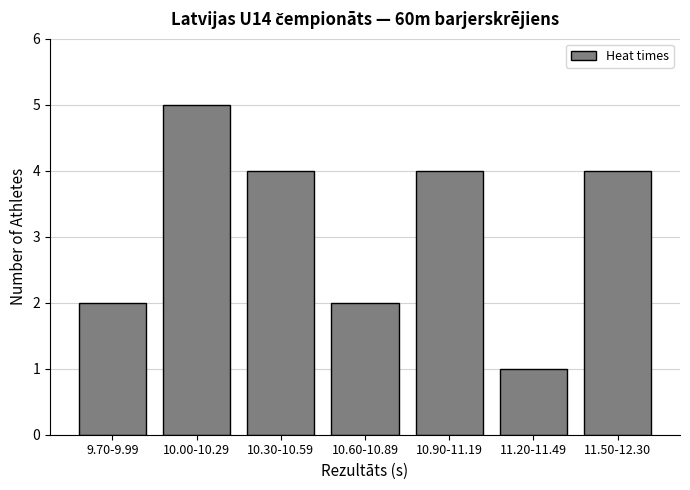

Reading left to right, extract all data points from this chart.

9.70-9.99=2	10.00-10.29=5	10.30-10.59=4	10.60-10.89=2	10.90-11.19=4	11.20-11.49=1	11.50-12.30=4